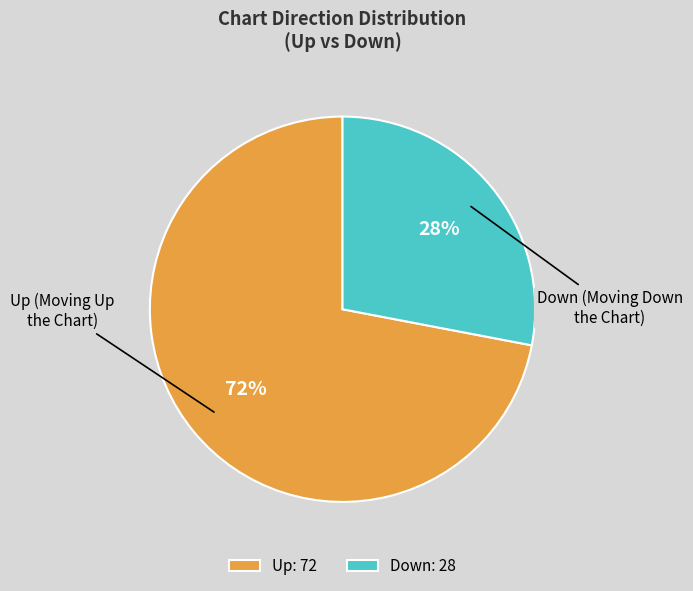

The Down slice represents 28% of the pie. True or false?

True